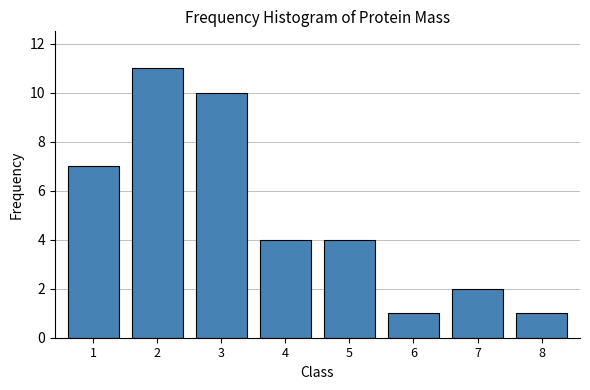

Reading left to right, what are all the values shown in this chart?

1=7	2=11	3=10	4=4	5=4	6=1	7=2	8=1